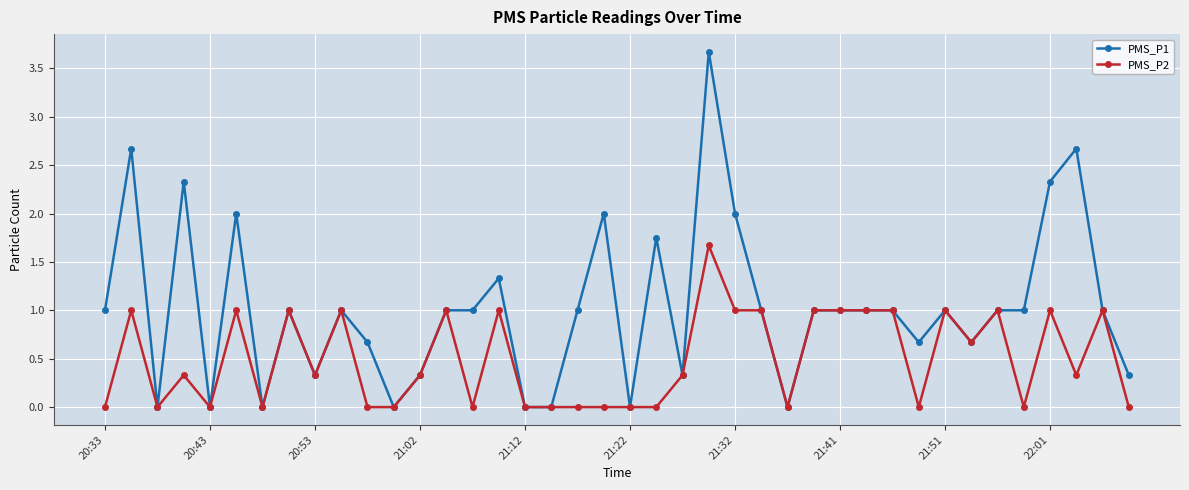

True or false: PMS_P2 has more than 0 interior local peaks.

True